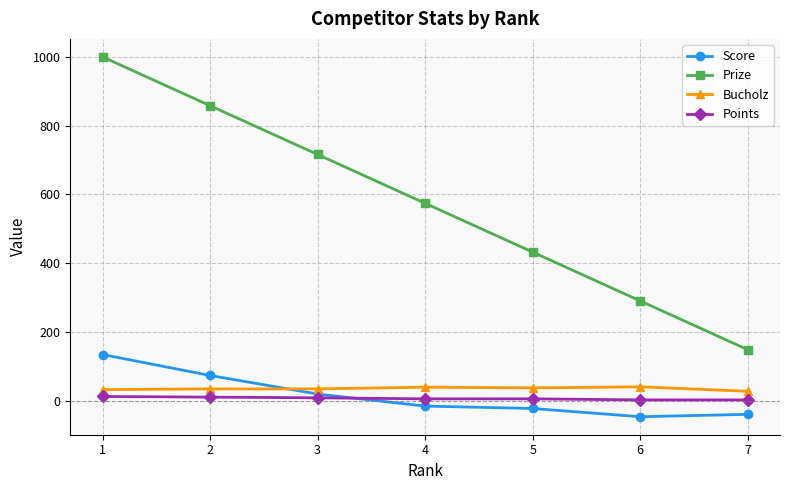

Rank the series at 2 from highest to lowest value.

Prize, Score, Bucholz, Points